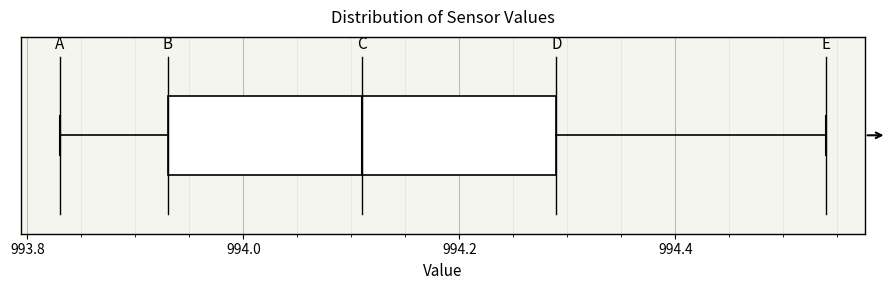

Transcribe this box plot: give where the median line is, the range the box spans, and where the two whiskers end, as read against the x-axis. The values are not printed on the chart, so give them approximately, as read against the axis.

median 994.12, box 993.94 to 994.30, whiskers 993.84 to 994.54